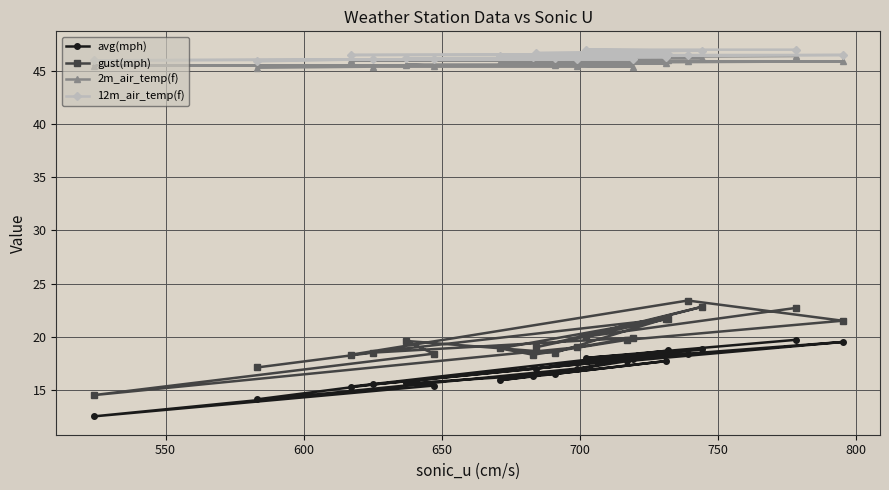

How many lines are shown in the chart?

4